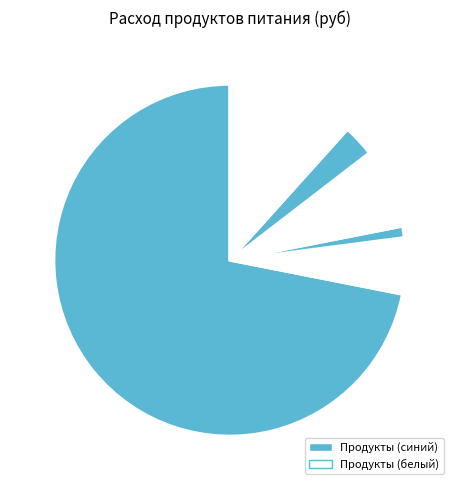

To the nearest percent, what is the average slice percentage?

8%